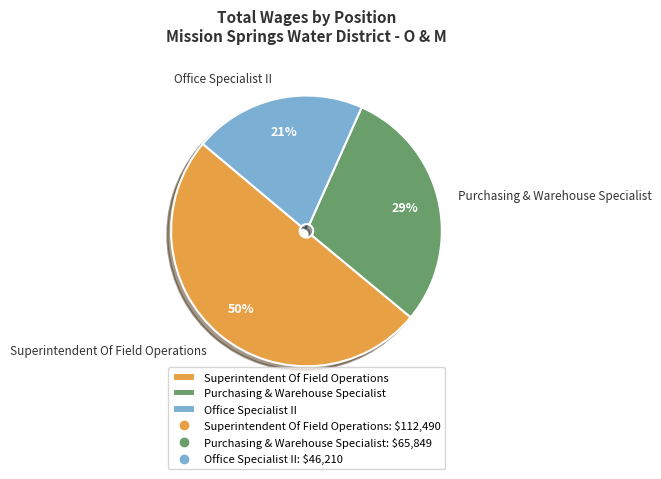

Between Superintendent Of Field Operations and Office Specialist II, which is larger?

Superintendent Of Field Operations